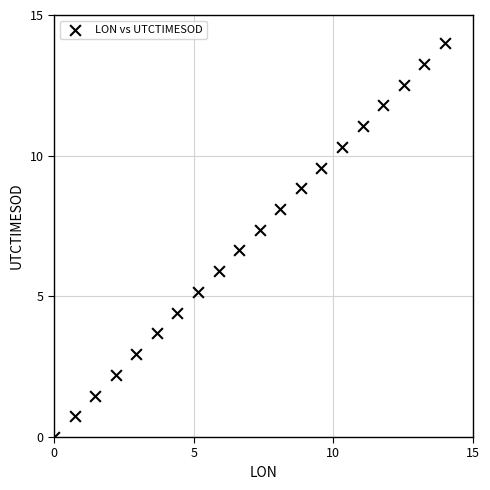

What is the range of Y values (max minus min)?

14.0